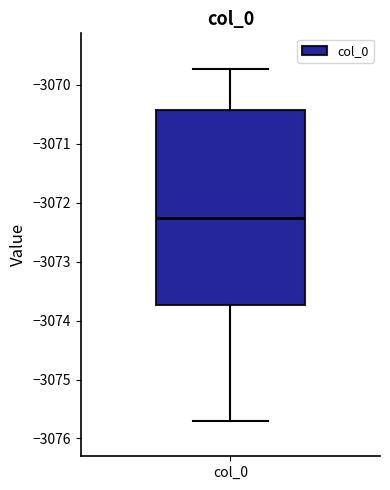

Where does the median line of the box for col_0 sit on the y-axis? The values are not printed on the chart, so give them approximately, as read against the axis.

-3072.3